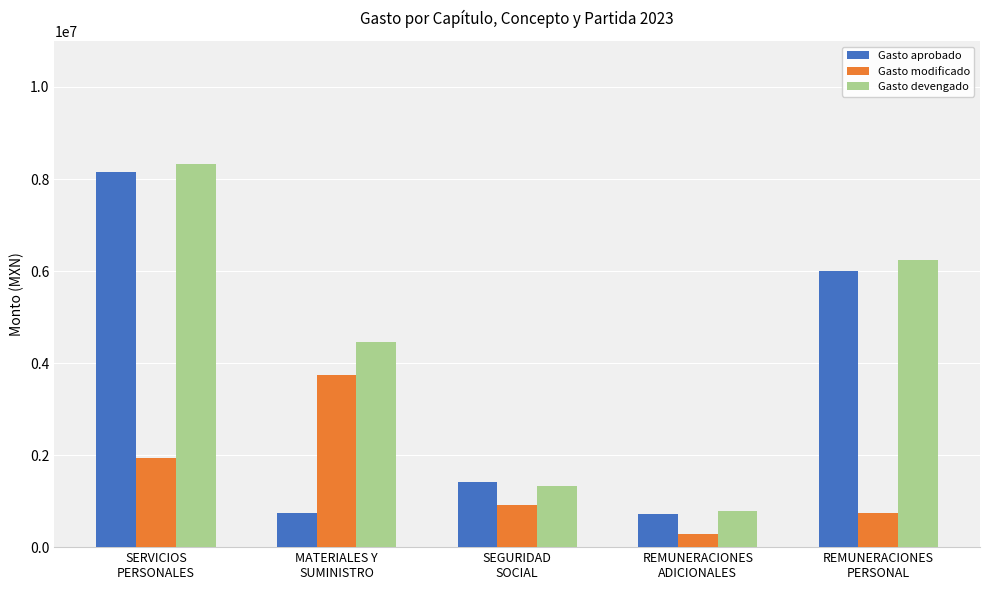

List the series in order of their overall mean, lowest first.

Gasto modificado, Gasto aprobado, Gasto devengado